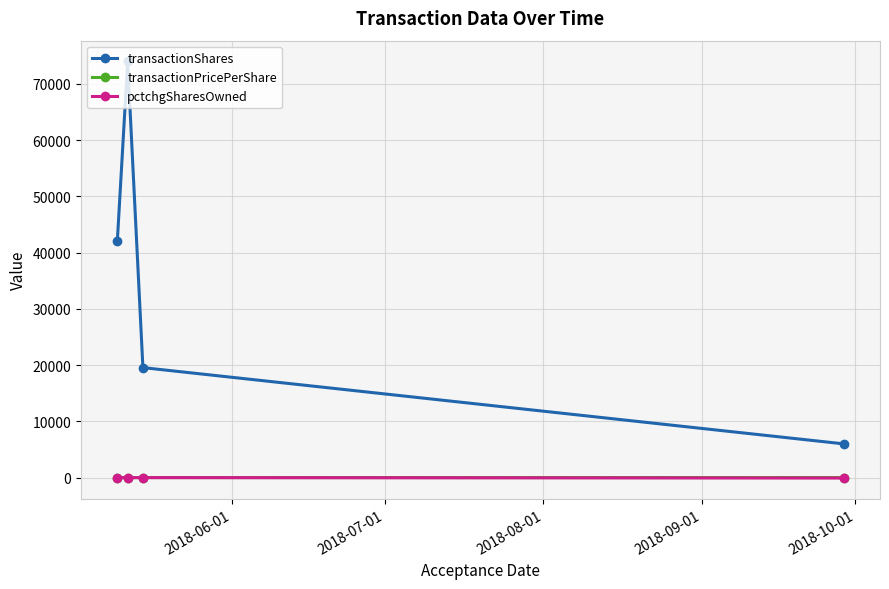

At how many categories does at least one series exceed 18324?

3